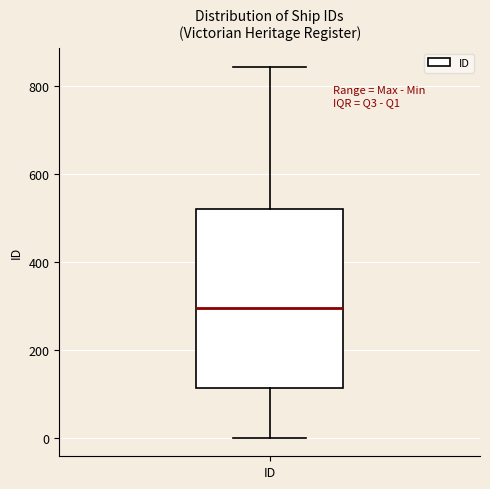

Read this box plot against the y-axis: the position of the median line, the range covered by the box, and the ends of both whiskers. The values are not printed on the chart, so give them approximately, as read against the axis.

median 300, box 120 to 520, whiskers 0 to 840